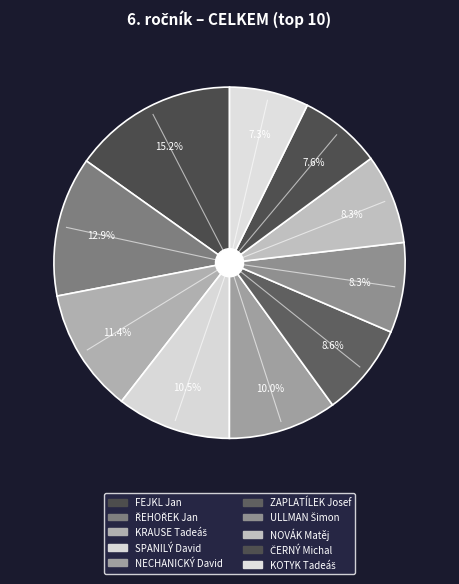

How many segments does this pie chart have?

10